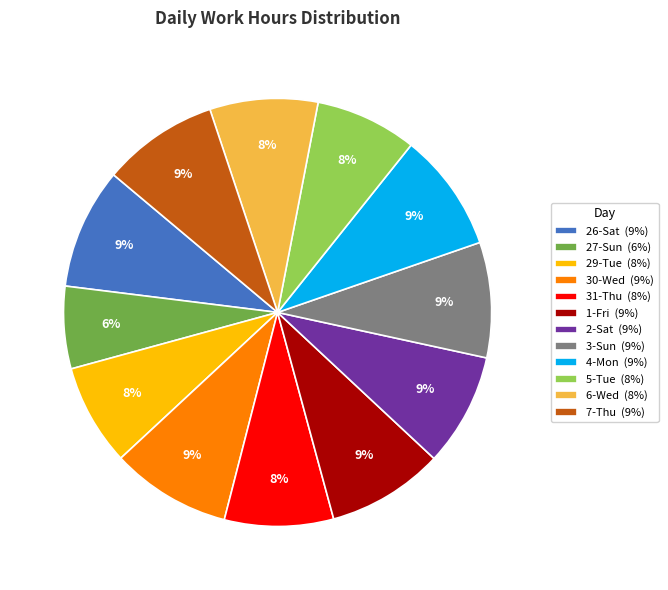

To the nearest percent, what percentage of the pie is 29-Tue (8%)?

8%